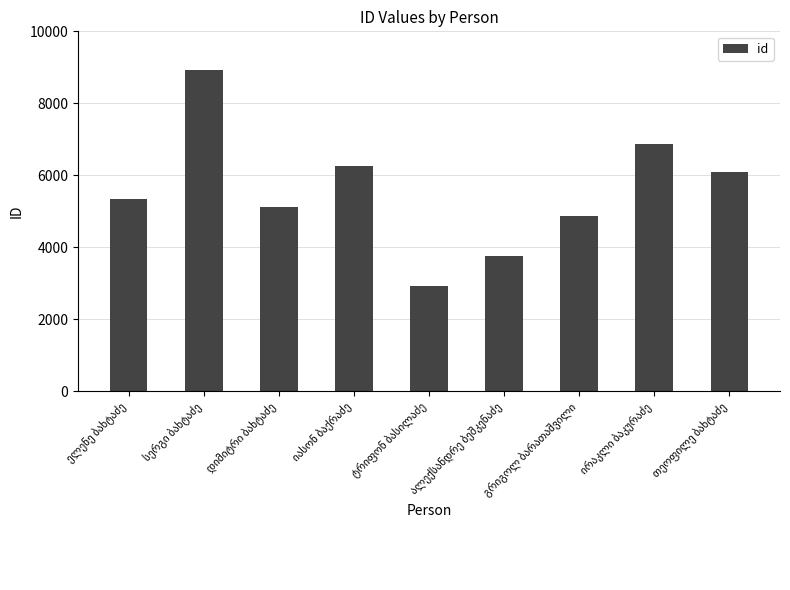

What is the sum of all values?

50168